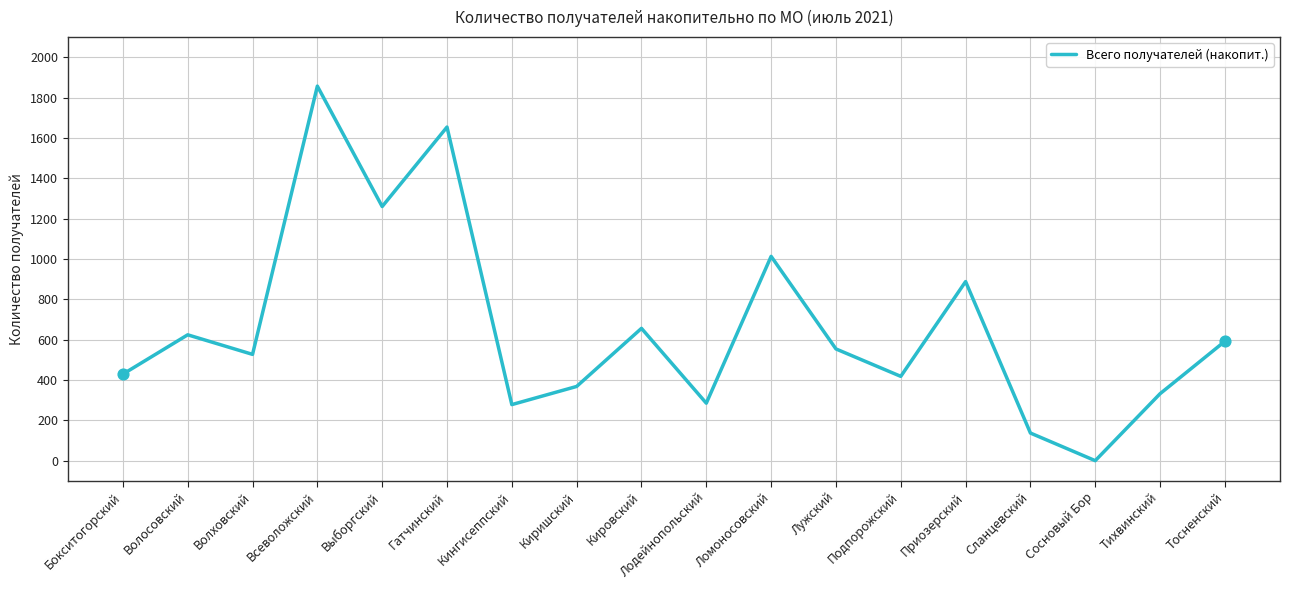

Which has a higher value, Ломоносовский or Всеволожский?

Всеволожский